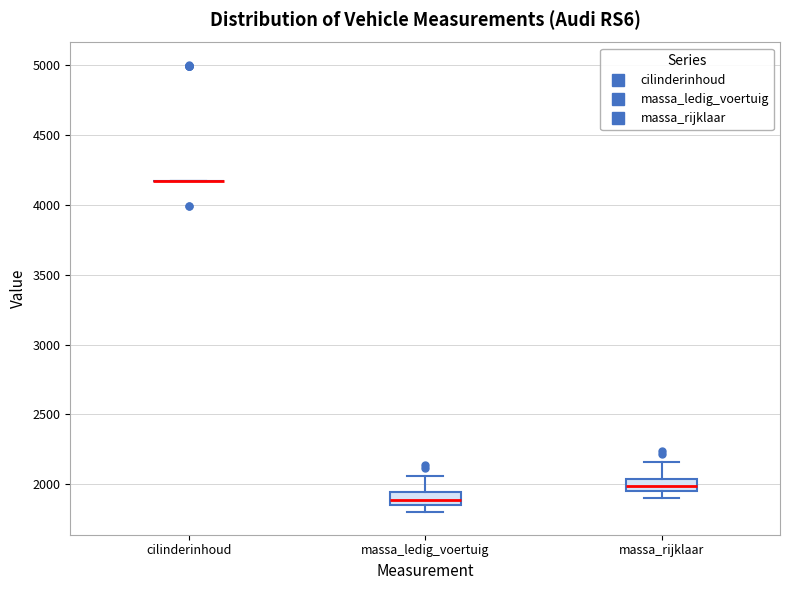

Where does the lower whisker of the box for massa_rijklaar end on the y-axis? The values are not printed on the chart, so give them approximately, as read against the axis.

1900